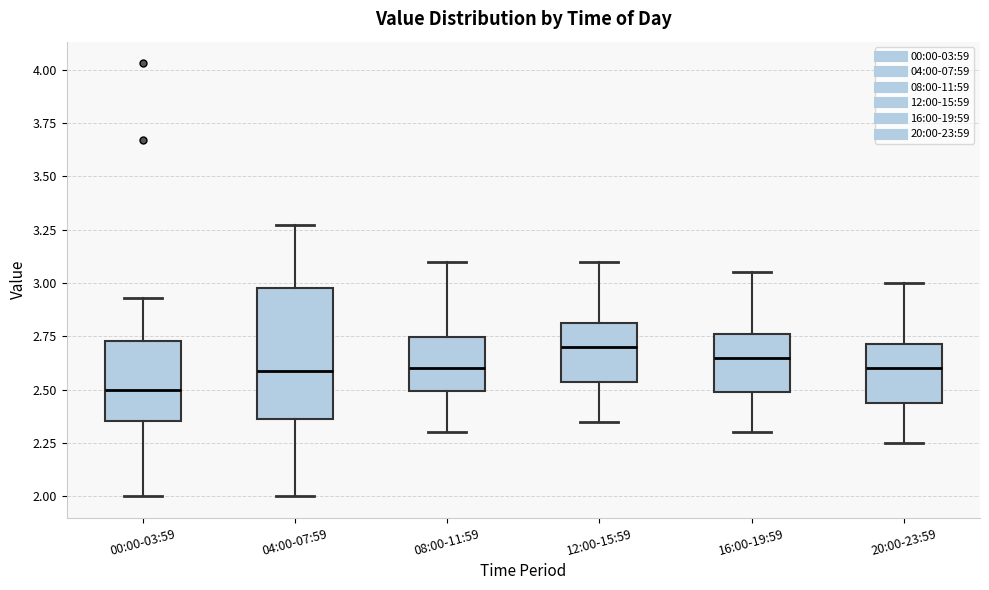

Which box is the tallest, from its lower edge to its upper edge?

04:00-07:59